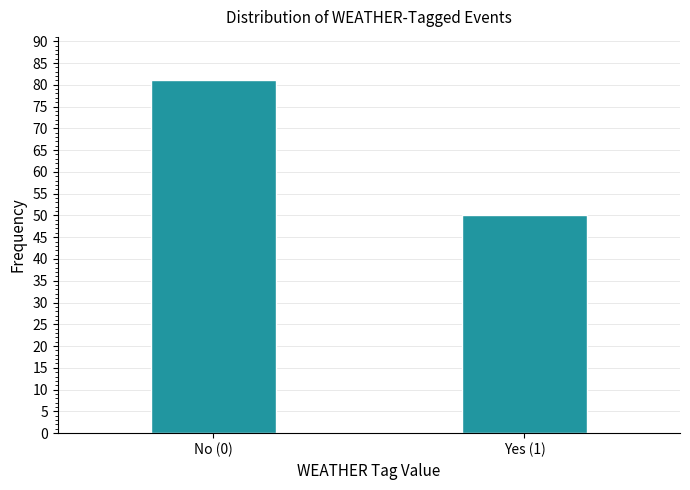

Reading left to right, extract all data points from this chart.

No (0)=81	Yes (1)=50